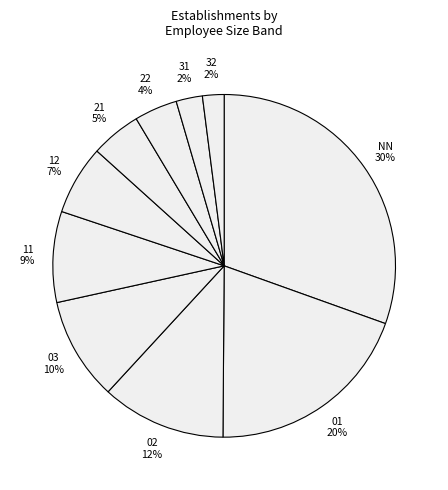

How many segments does this pie chart have?

10